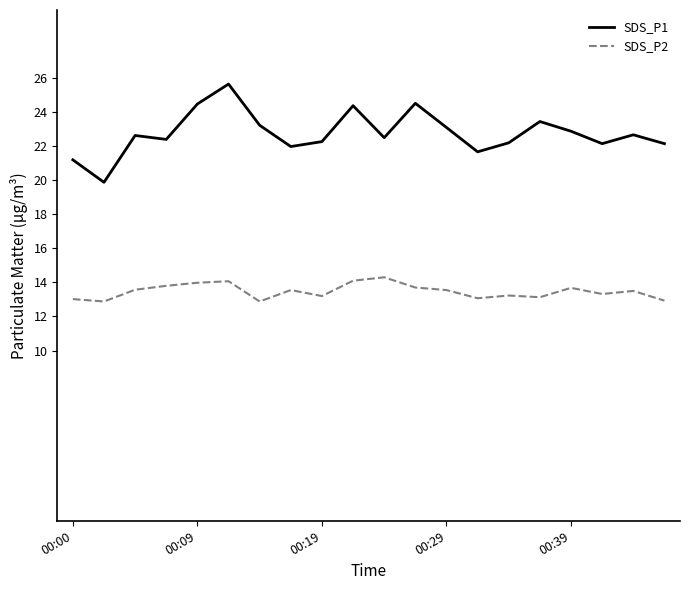

True or false: SDS_P1 and SDS_P2 cross at least once.

False